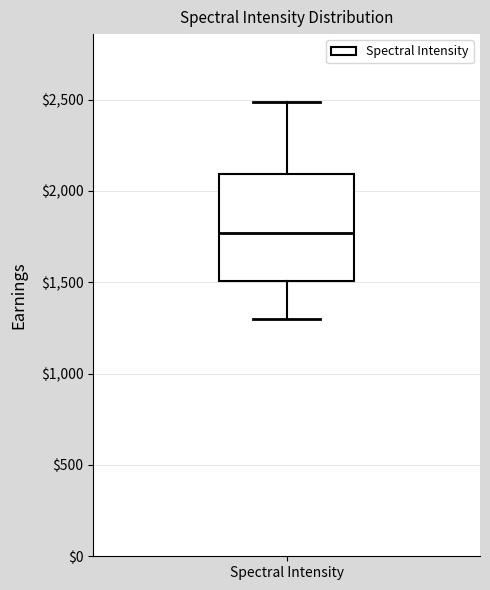

Transcribe this box plot: give where the median line is, the range the box spans, and where the two whiskers end, as read against the y-axis. The values are not printed on the chart, so give them approximately, as read against the axis.

median 1750, box 1500 to 2100, whiskers 1300 to 2500